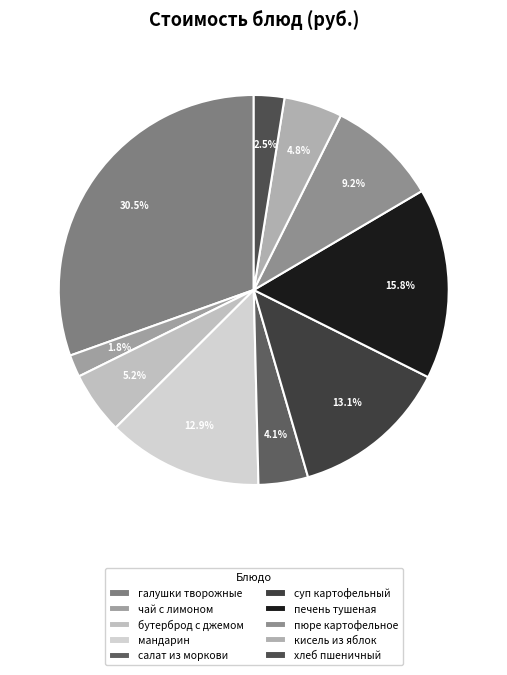

Rank the categories by value from lowest to highest.

чай с лимоном, хлеб пшеничный, салат из моркови, кисель из яблок, бутерброд с джемом, пюре картофельное, мандарин, суп картофельный, печень тушеная, галушки творожные